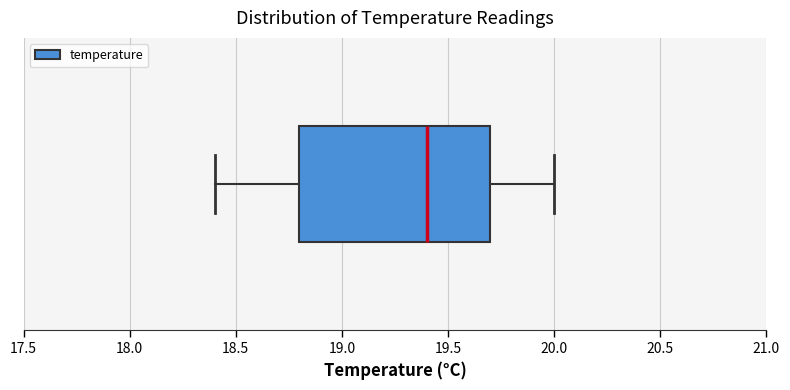

Where is the left edge of the box on the x-axis? The values are not printed on the chart, so give them approximately, as read against the axis.

18.8